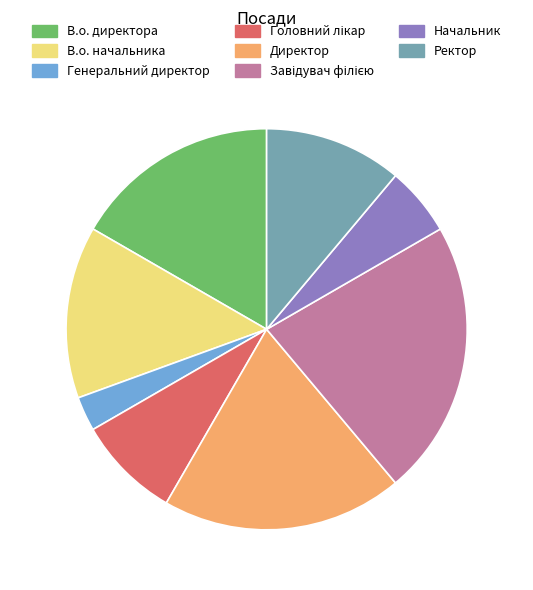

Is there a majority slice in this chart?

No